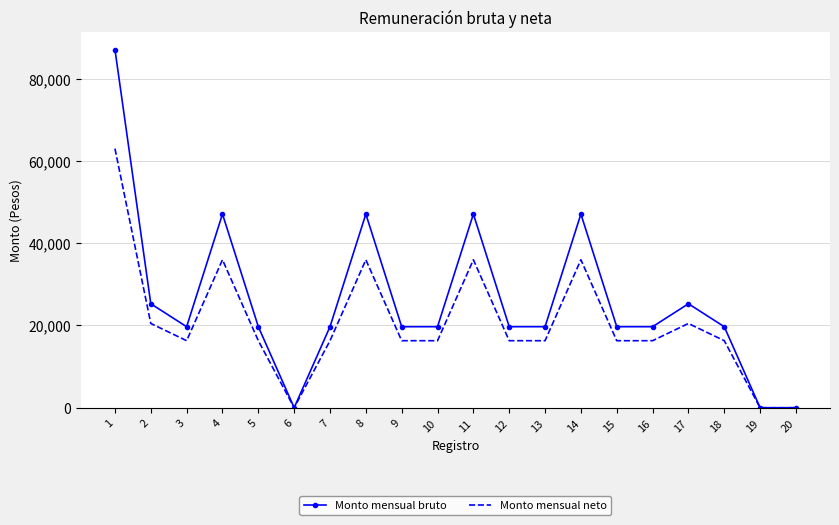

Where is the first local maximum for Monto mensual bruto?

4